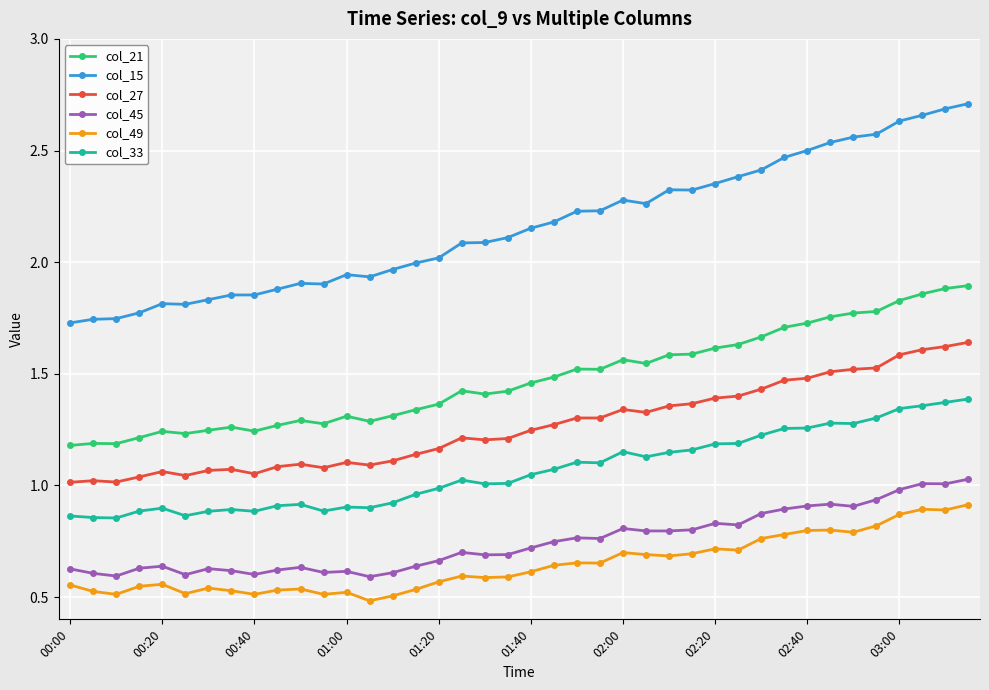

What are all the series names shown in the legend?

col_21, col_15, col_27, col_45, col_49, col_33